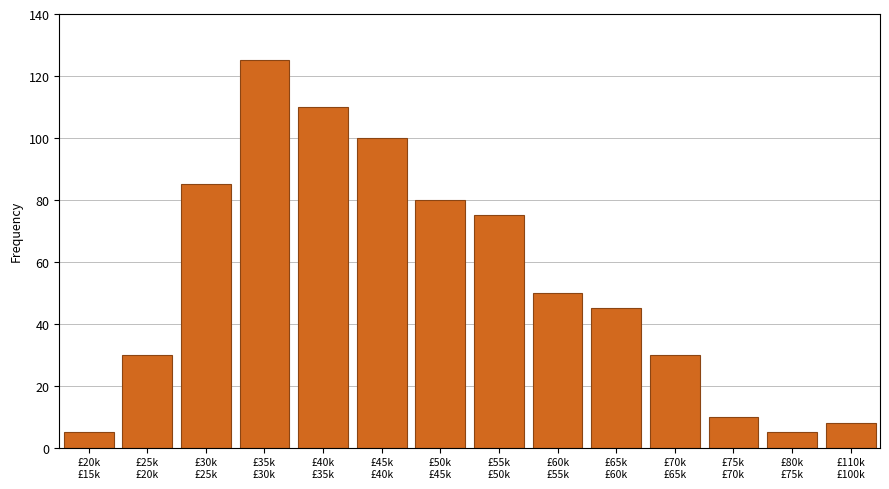

Reading left to right, list all the values displayed in this chart.

5	30	85	125	110	100	80	75	50	45	30	10	5	8